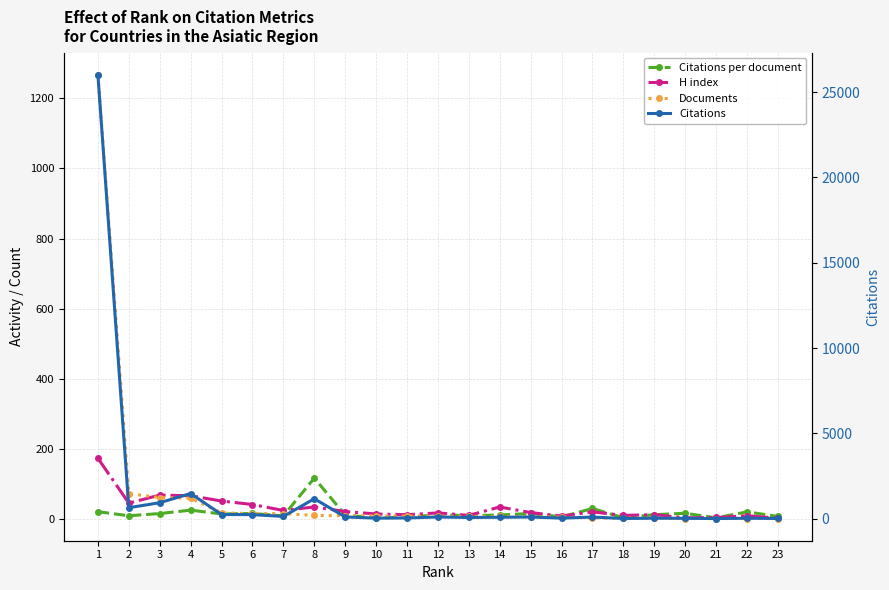

What is the average value of the Citations per document series?

16.8